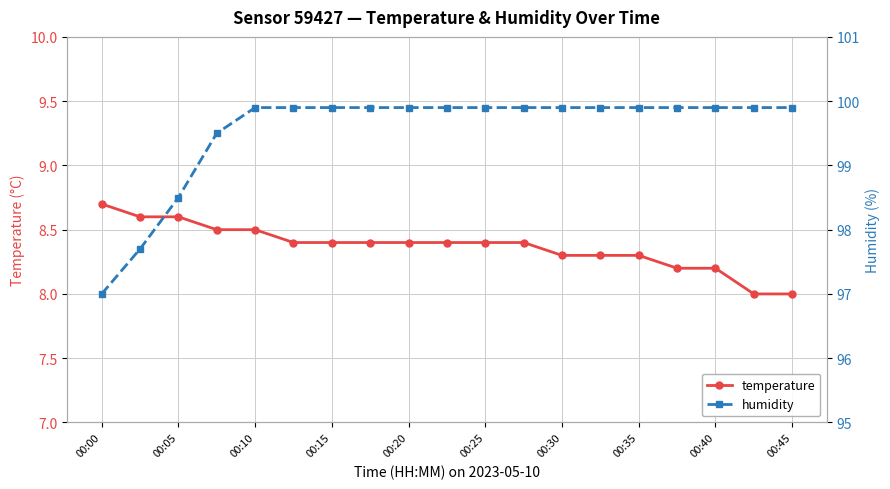

Which series has the widest spread of values?

humidity